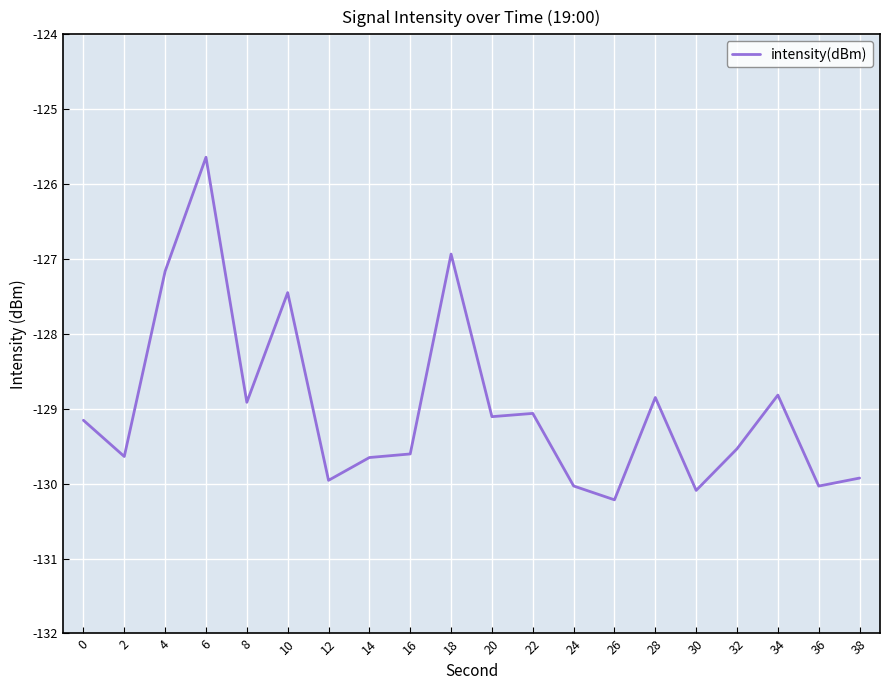

True or false: the data shows -229.6 at 16.

False